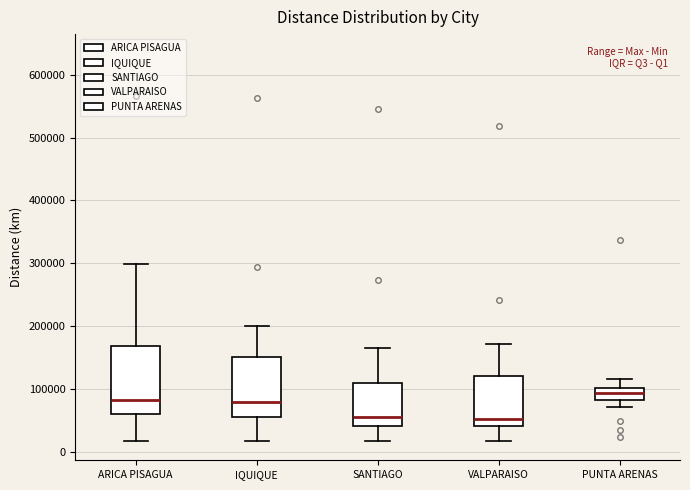

Reading left to right, transcribe this box plot: for each box, give where its median line is, the range the box spans, and where its two whiskers end, as read against the y-axis. The values are not printed on the chart, so give them approximately, as read against the axis.

ARICA PISAGUA: median 80000, box 60000 to 170000, whiskers 20000 to 300000
IQUIQUE: median 80000, box 60000 to 150000, whiskers 20000 to 200000
SANTIAGO: median 60000, box 40000 to 110000, whiskers 20000 to 160000
VALPARAISO: median 50000, box 40000 to 120000, whiskers 20000 to 170000
PUNTA ARENAS: median 90000, box 80000 to 100000, whiskers 70000 to 120000